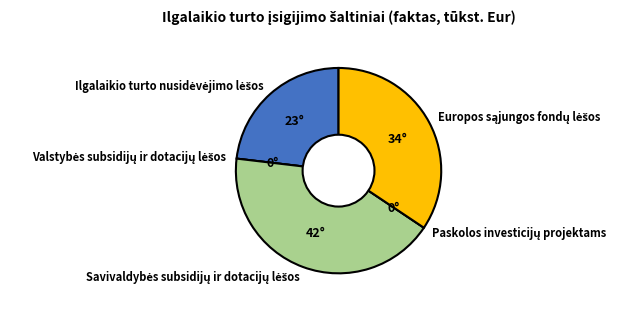

Does any single category account for the majority?

No